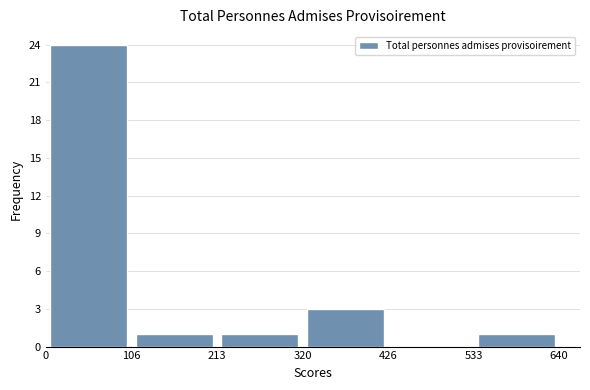

Reading left to right, list every bar in this chart as the range it spans on the x-axis followed by its height. The values are not printed on the chart, so give them approximately, as read against the axis.

0 to 106: 24
106 to 213: 1
213 to 320: 1
320 to 426: 3
426 to 533: 0
533 to 640: 1